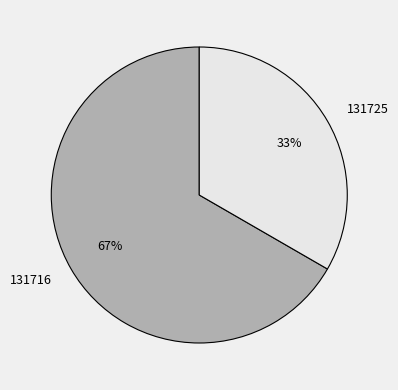

What is the majority slice?

131716